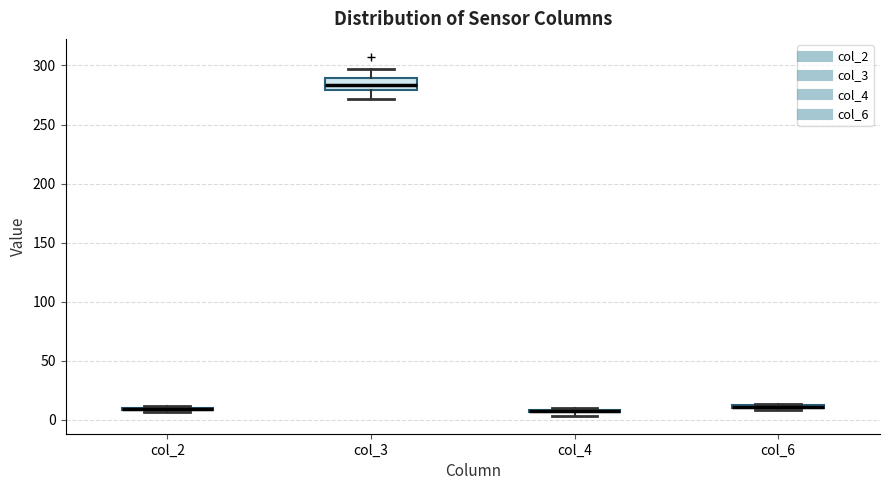

Comparing the boxes themselves (not the whiskers), which one is the tallest?

col_3